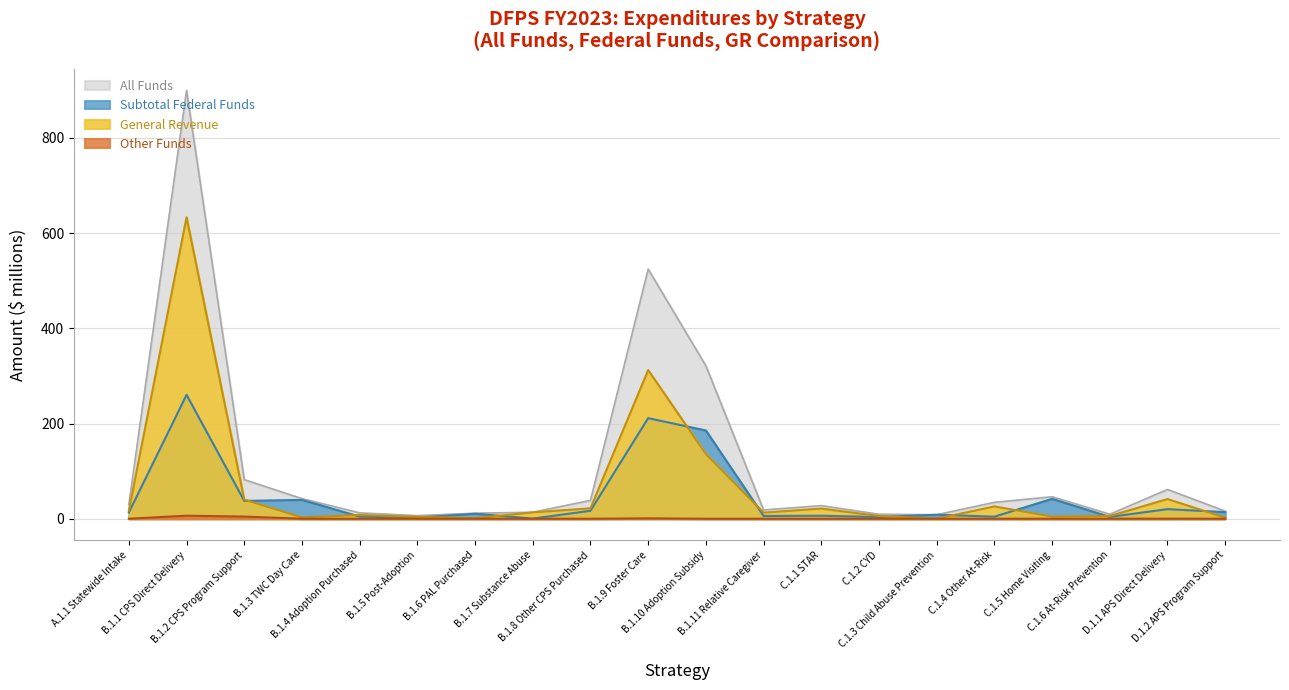

True or false: GR and All Funds intersect in this chart.

False